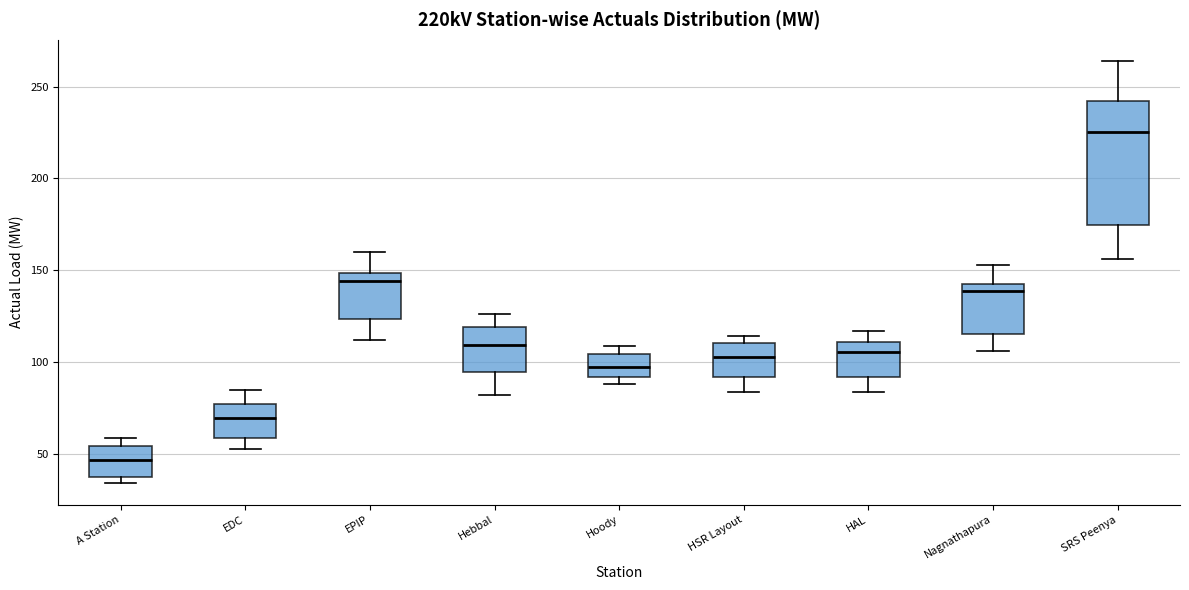

Which box has the highest median line?

SRS Peenya